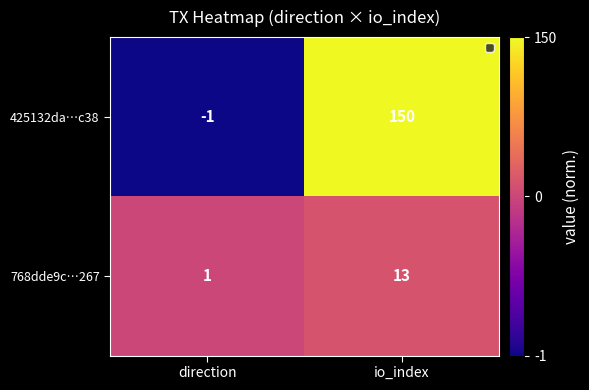

What is the difference between the 768dde9c…267 values at direction and io_index?

12